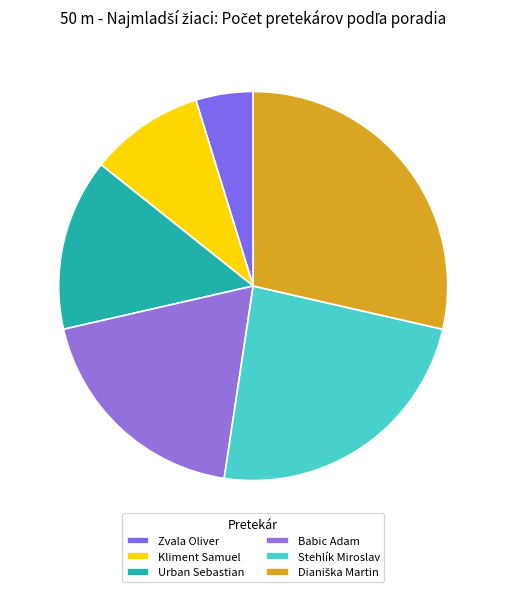

How many segments does this pie chart have?

6